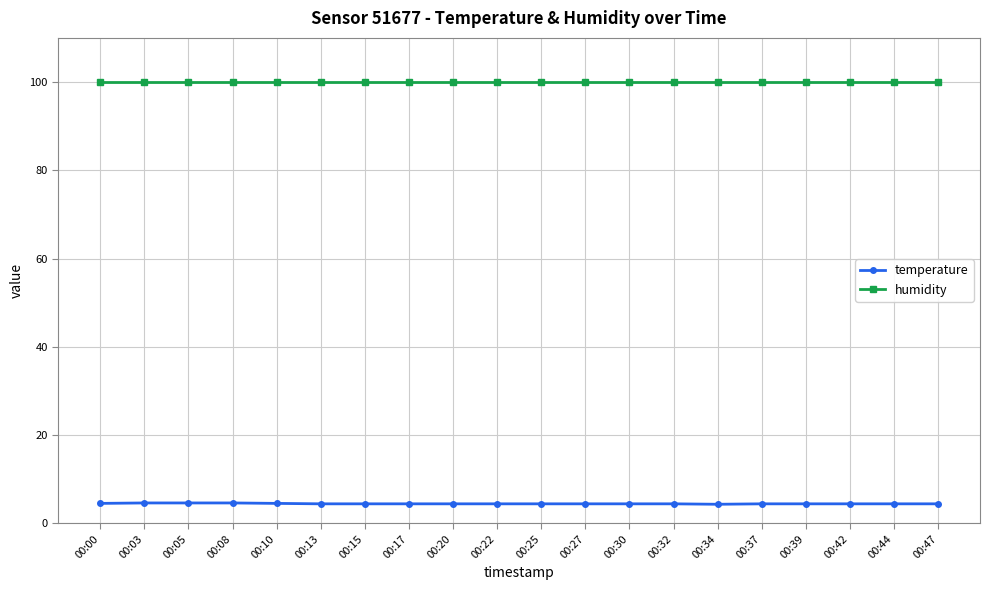

Is this an area chart (filled region under the line)?

No